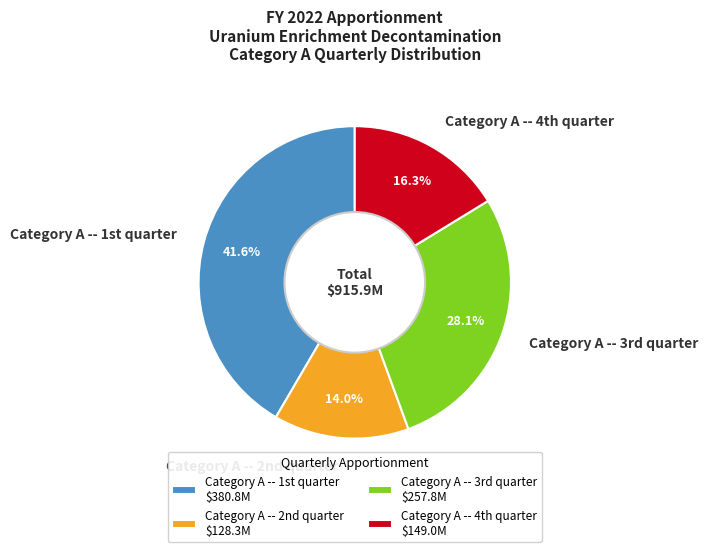

How many slices are in this pie chart?

4